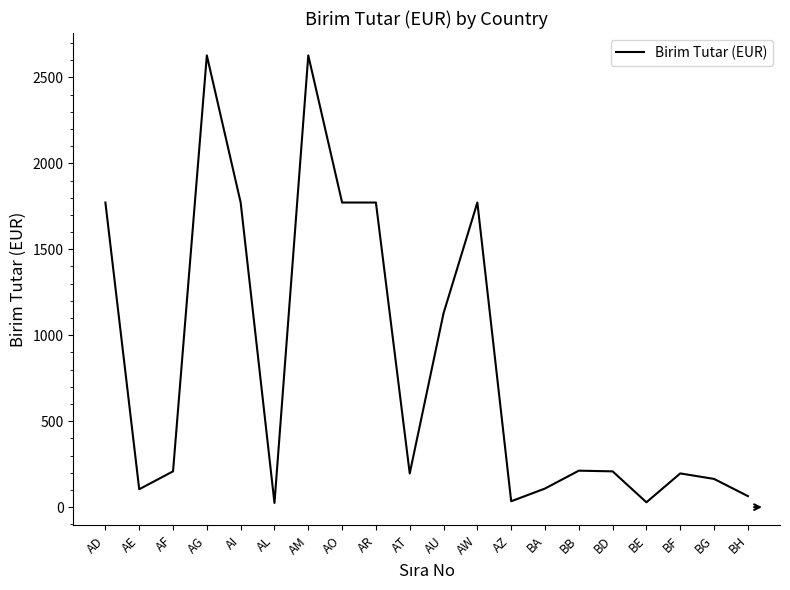

What is the difference between the maximum and minimum values?

2604